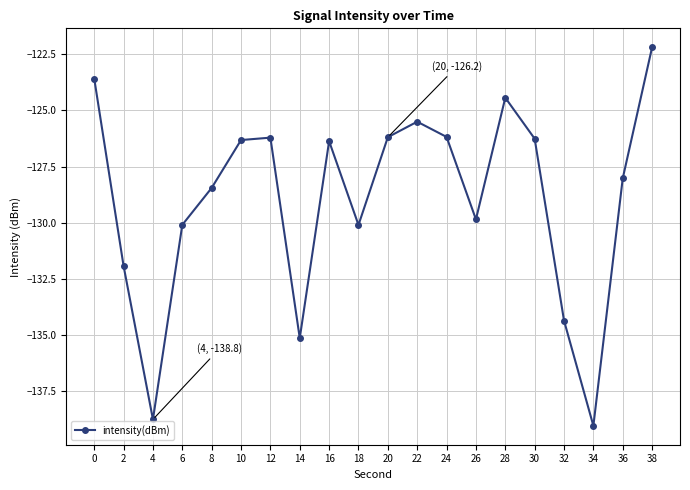

Is it true that the value at 22 is -206.6?

False